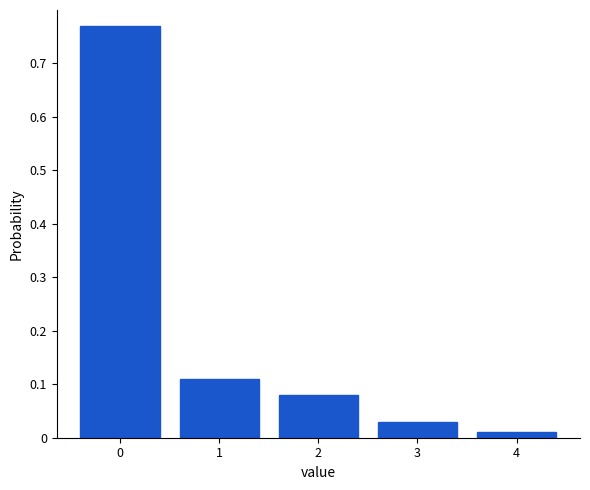

Which category has the lowest value across all series?

4